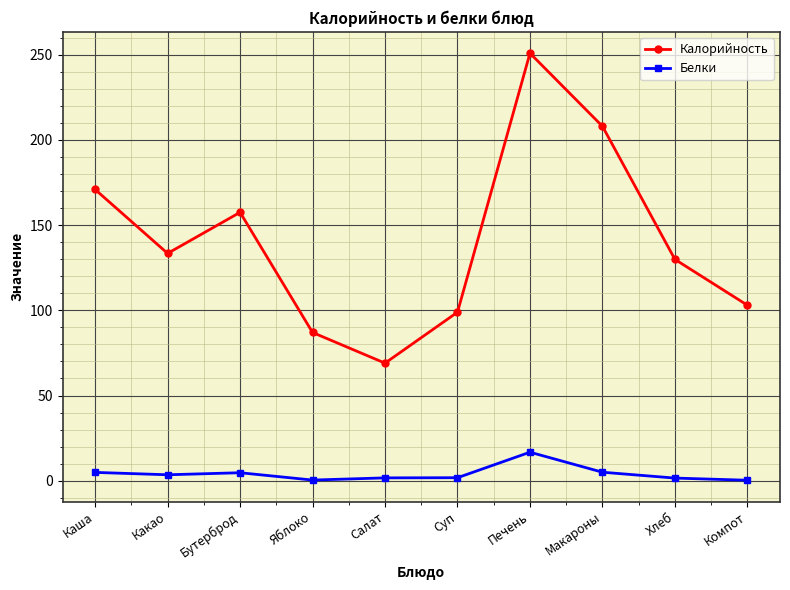

Which series has the widest spread of values?

Калорийность